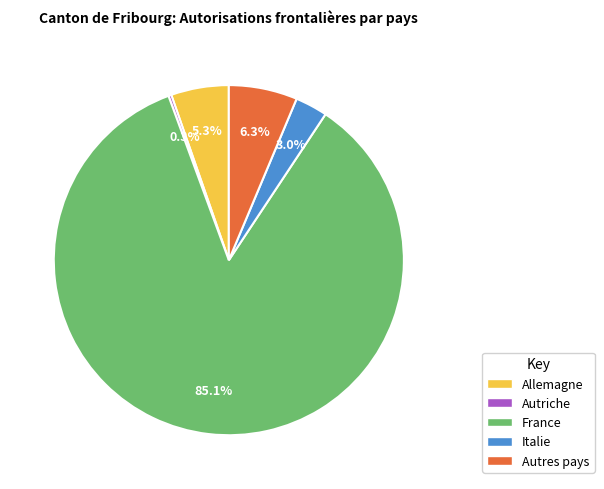

What percentage is the Allemagne slice, to the nearest percent?

5%